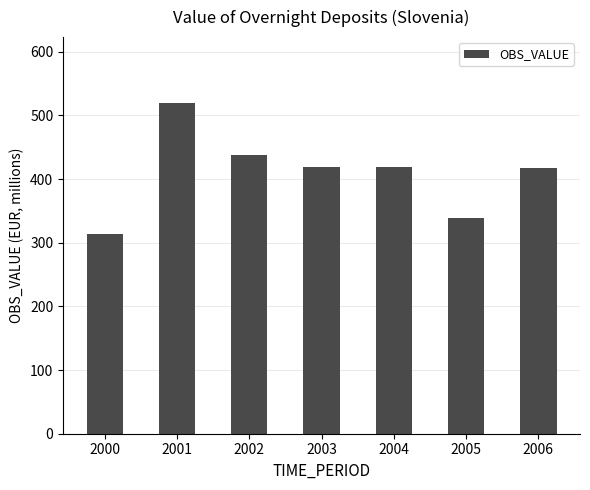

What is the value of the 6th bar from the left?

339.1